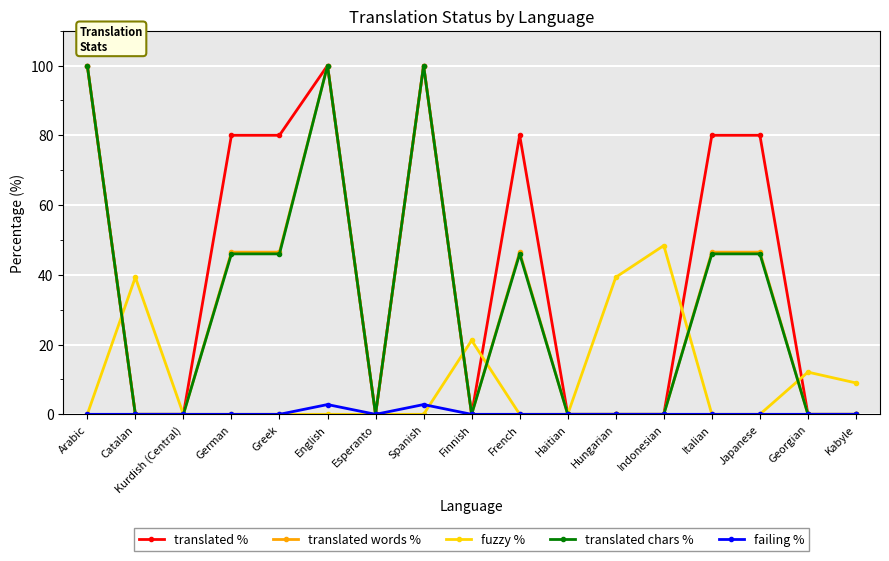

What position from the right is French?

8